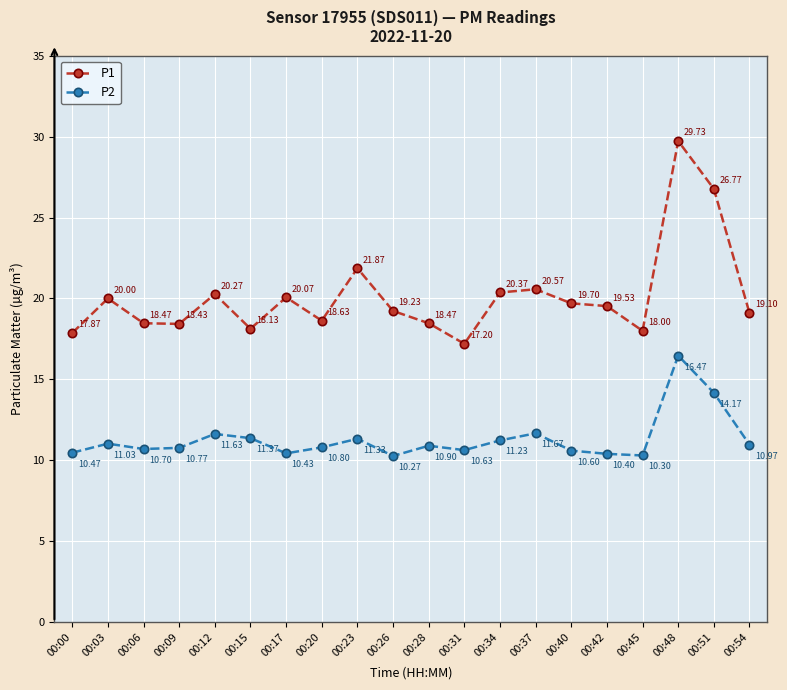

Where is the first local maximum for P1?

00:03